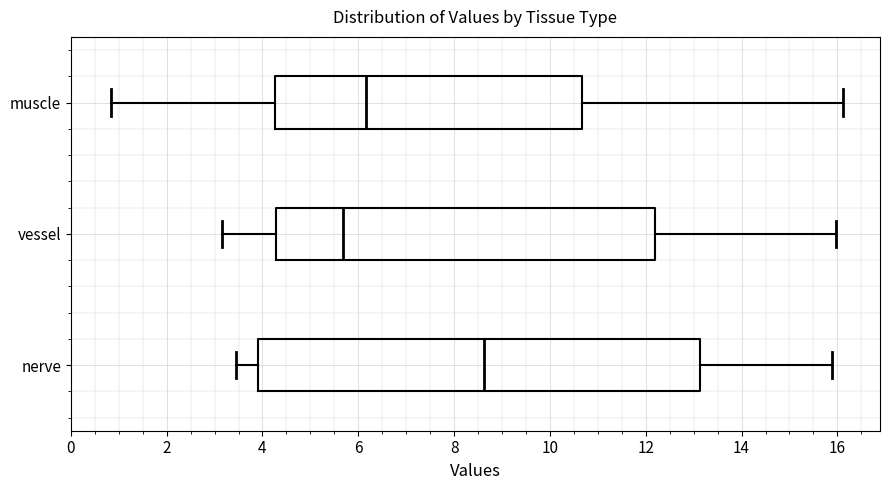

Which box is the widest, from its left edge to its right edge?

nerve